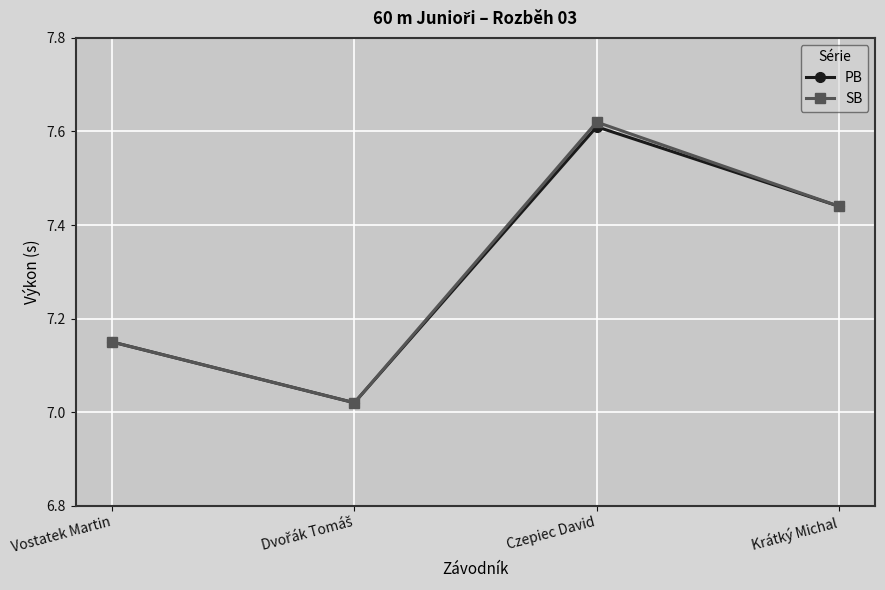

What is the label of the 2nd point from the right?

Czepiec David